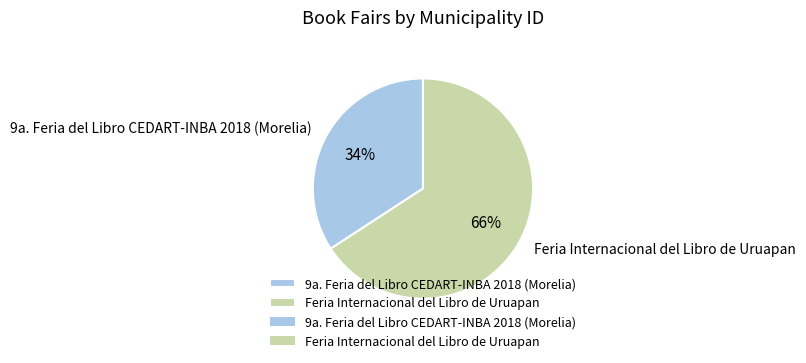

Is it true that 9a. Feria del Libro CEDART-INBA 2018 (Morelia) is 34% of the pie?

True